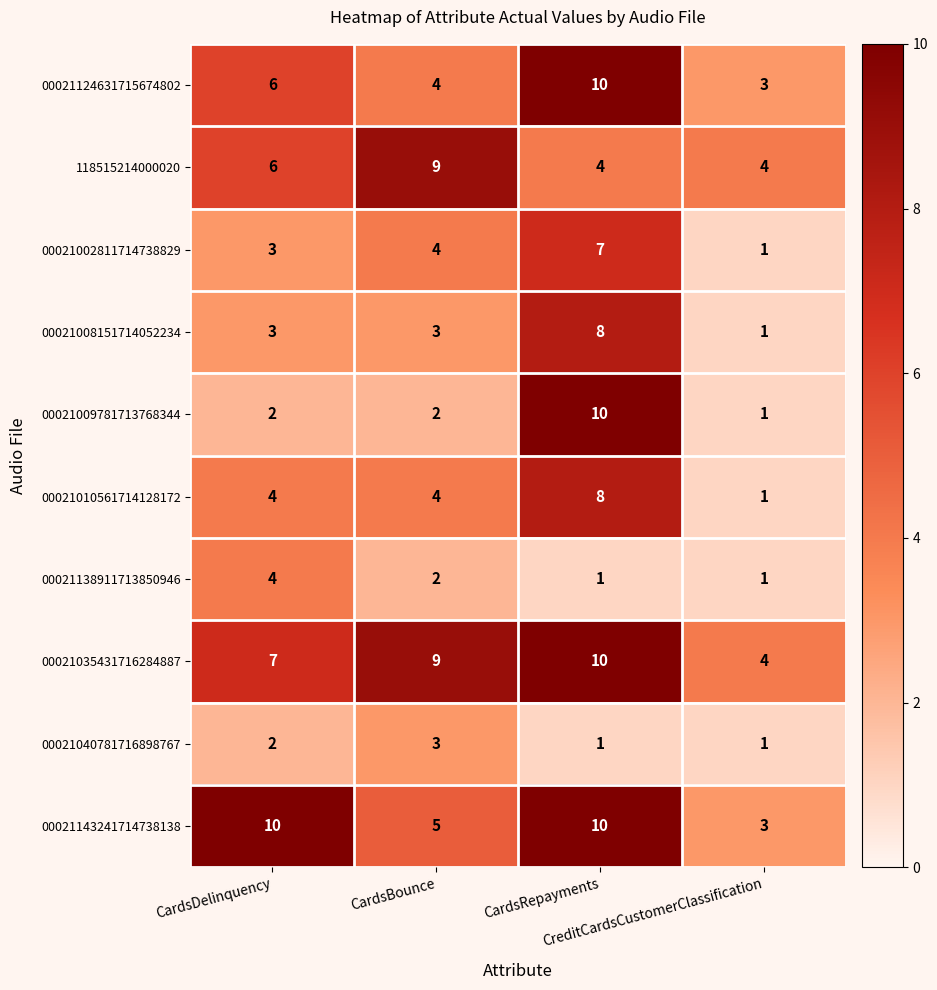

Which series changed the most between CardsRepayments and CreditCardsCustomerClassification?

00021009781713768344